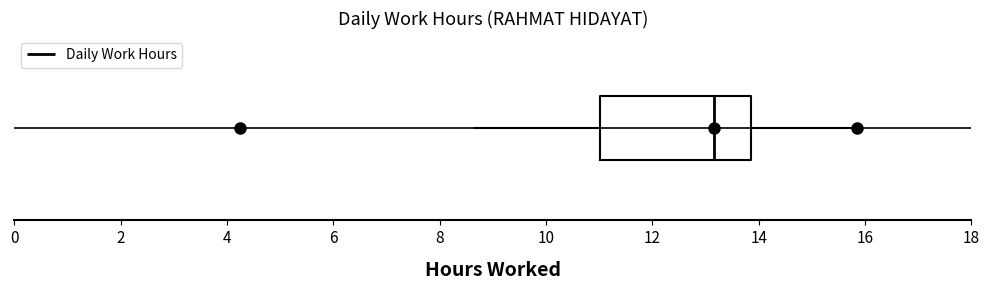

Where does the median line of the box sit on the x-axis? The values are not printed on the chart, so give them approximately, as read against the axis.

13.2